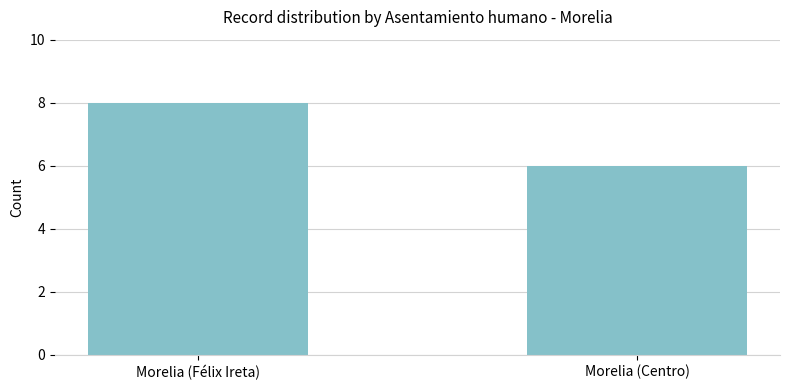

True or false: the data shows 12 at Morelia (Félix Ireta).

False